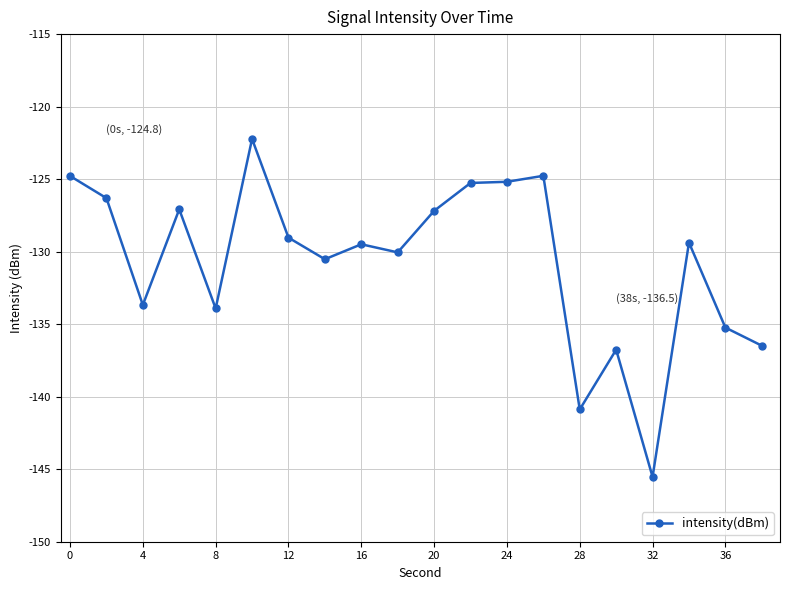

What is the difference between the maximum and minimum values?

23.3